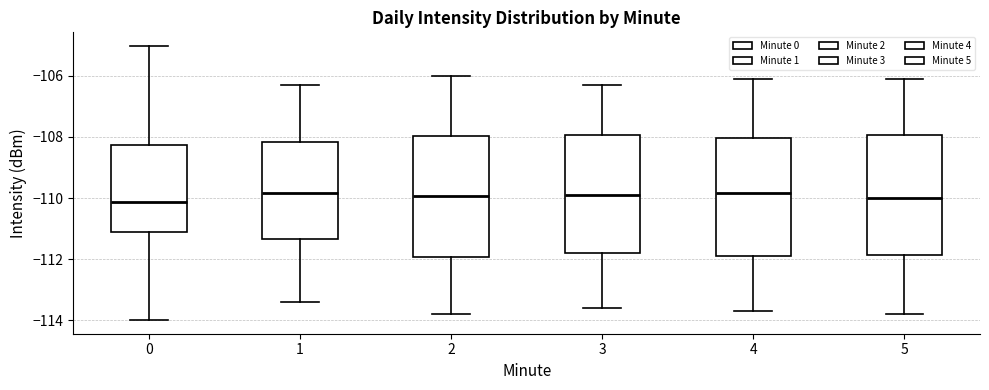

Where does the lower whisker of the box at x = 3 end on the y-axis? The values are not printed on the chart, so give them approximately, as read against the axis.

-113.6